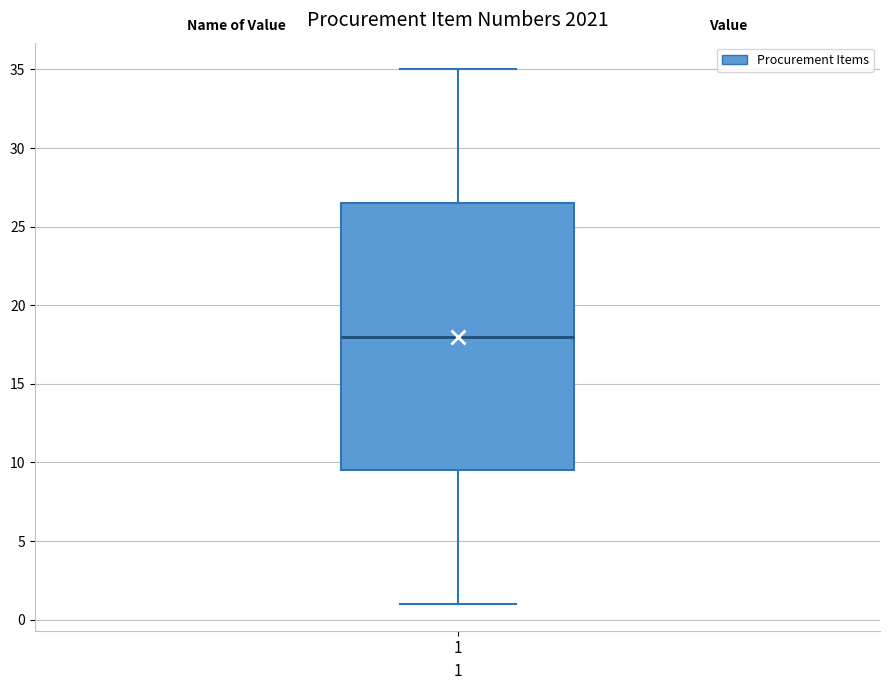

Where is the lower edge of the box at x = 1 on the y-axis? The values are not printed on the chart, so give them approximately, as read against the axis.

9.5